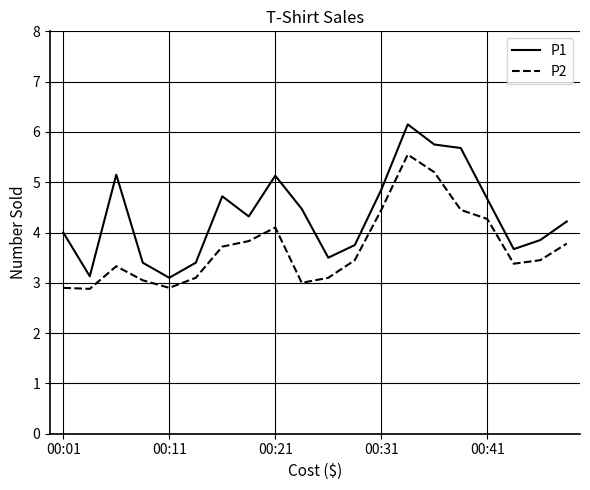

What is the highest value of the P1 series?

6.2